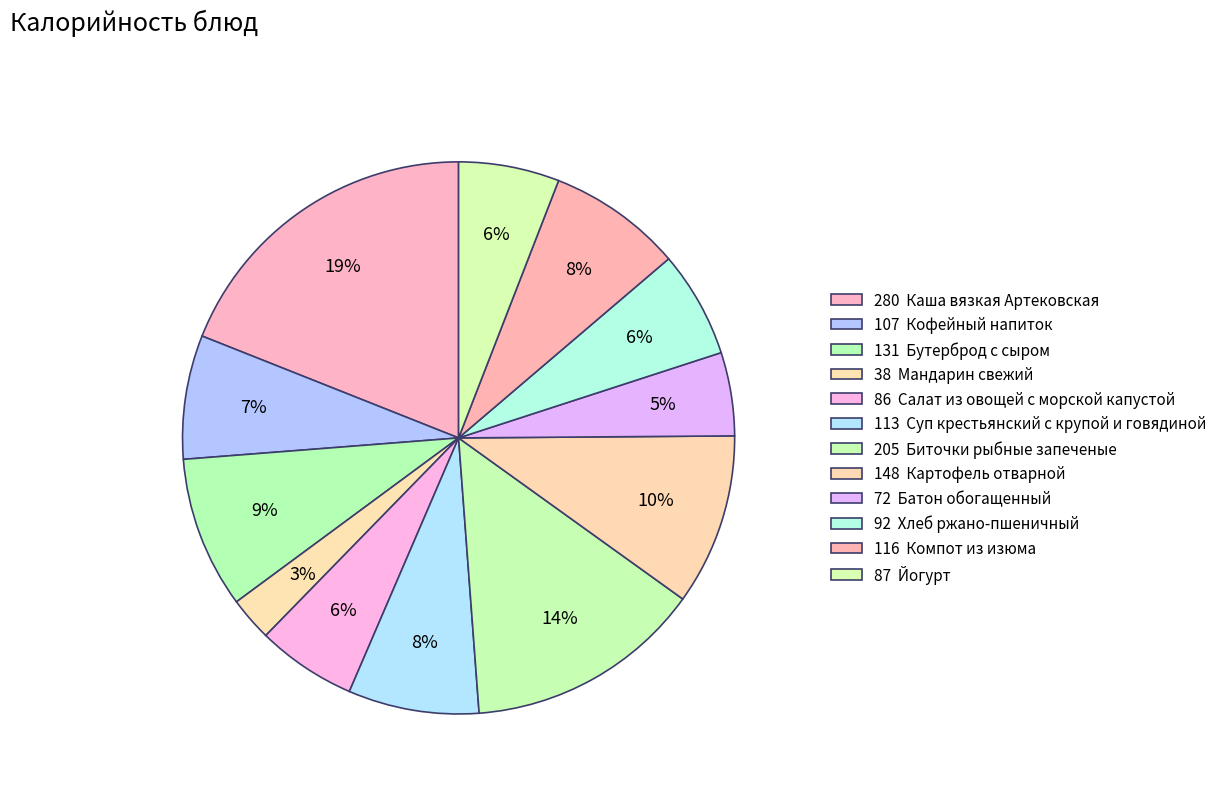

Which category has the biggest portion of the pie?

Каша вязкая Артековская